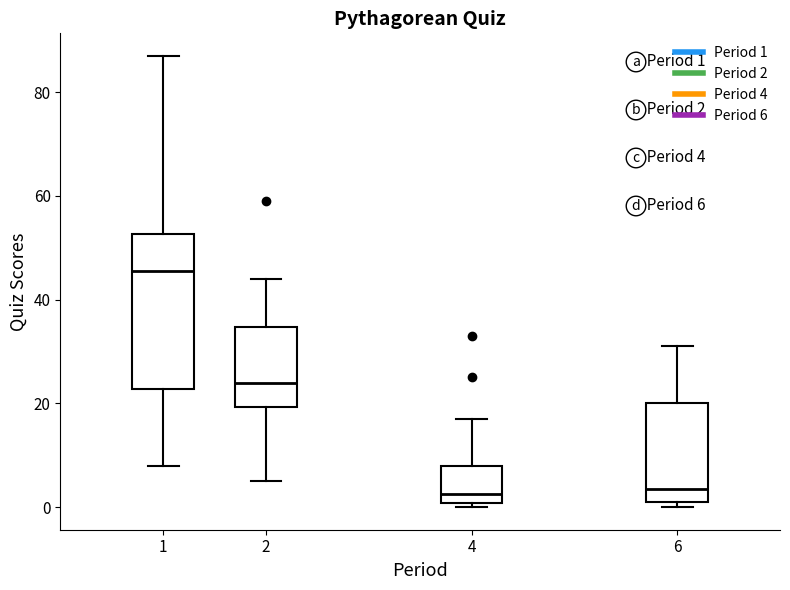

Which box's median line is the highest?

1